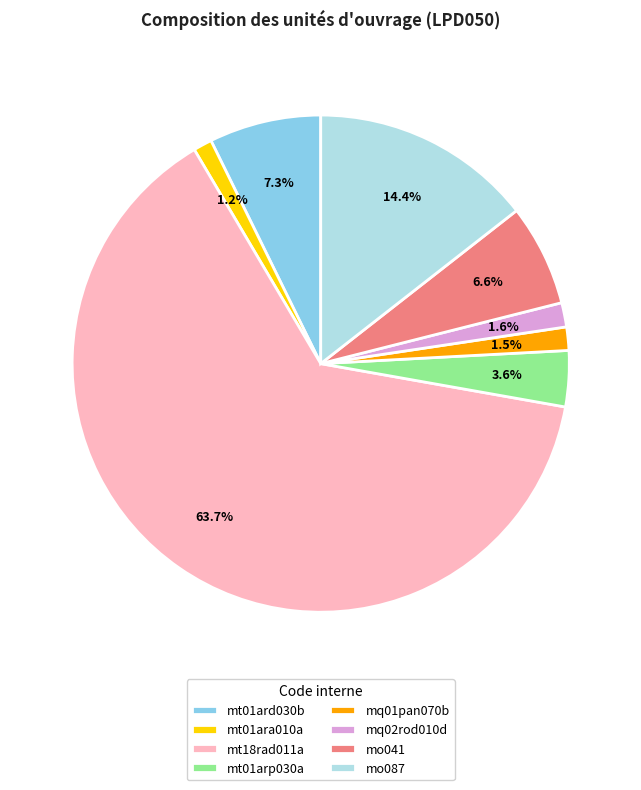

Which category has the biggest portion of the pie?

mt18rad011a